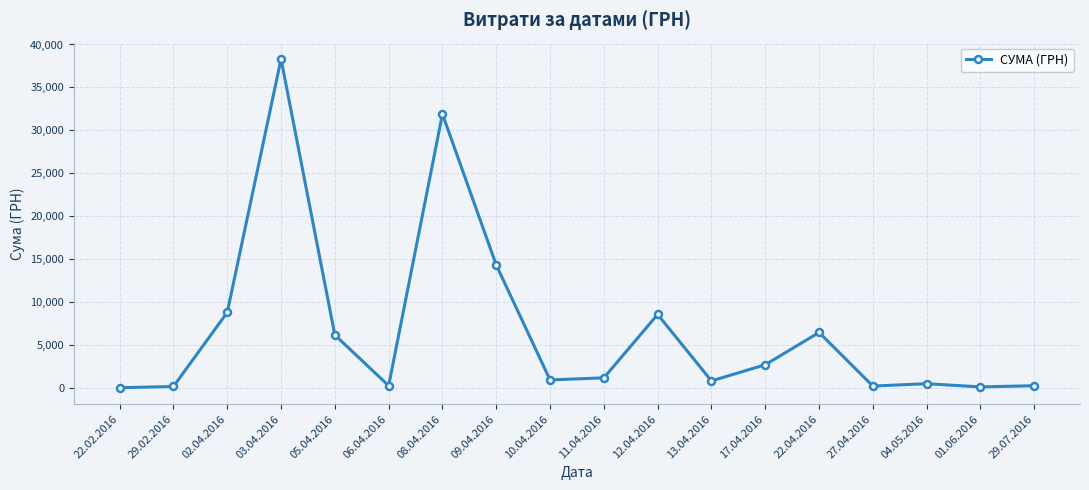

What is the label of the 4th point from the left?

03.04.2016